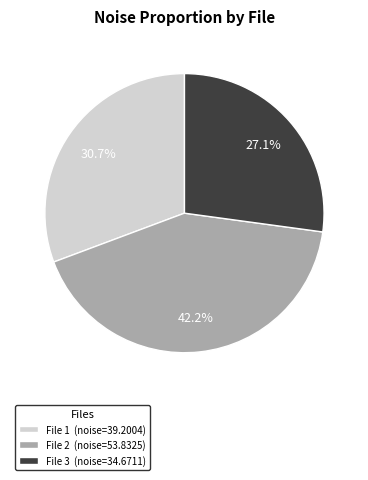

Between File 1 (noise=39.2004) and File 2 (noise=53.8325), which is larger?

File 2 (noise=53.8325)